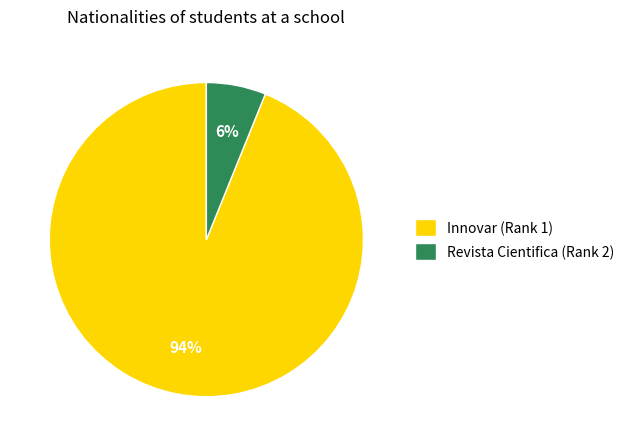

Is Revista Cientifica (Rank 2) the majority of the pie?

No